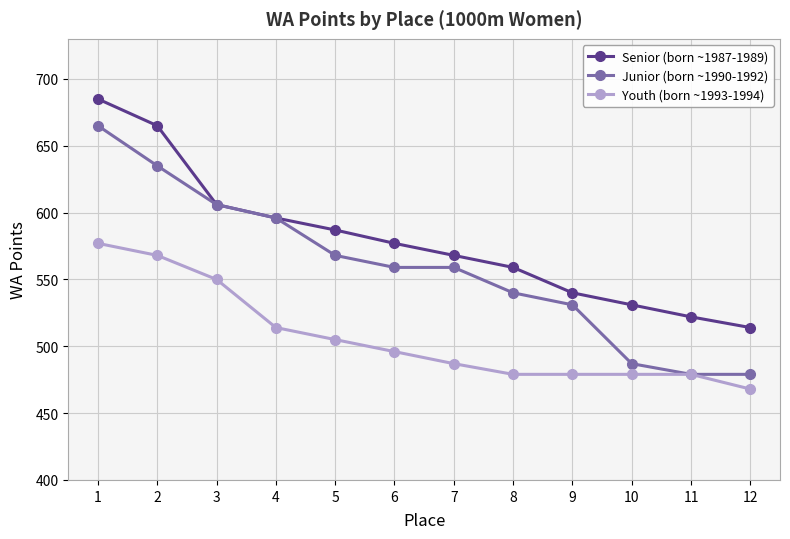

Rank the series by their average value, from lowest to highest.

Youth (born ~1993-1994), Junior (born ~1990-1992), Senior (born ~1987-1989)